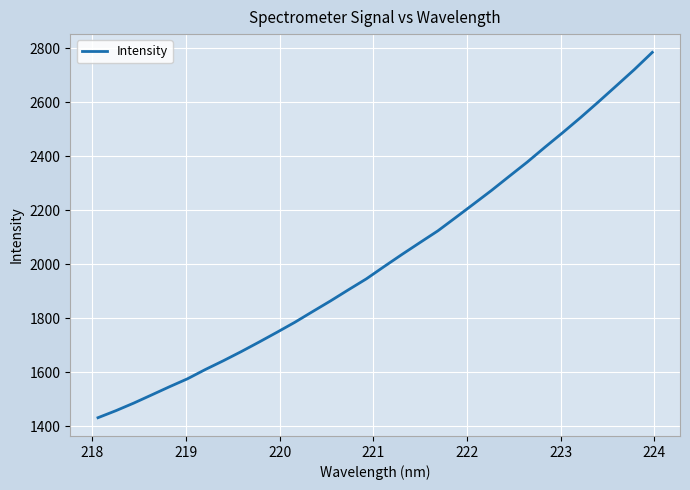

What is the greatest value displayed?

2784.2